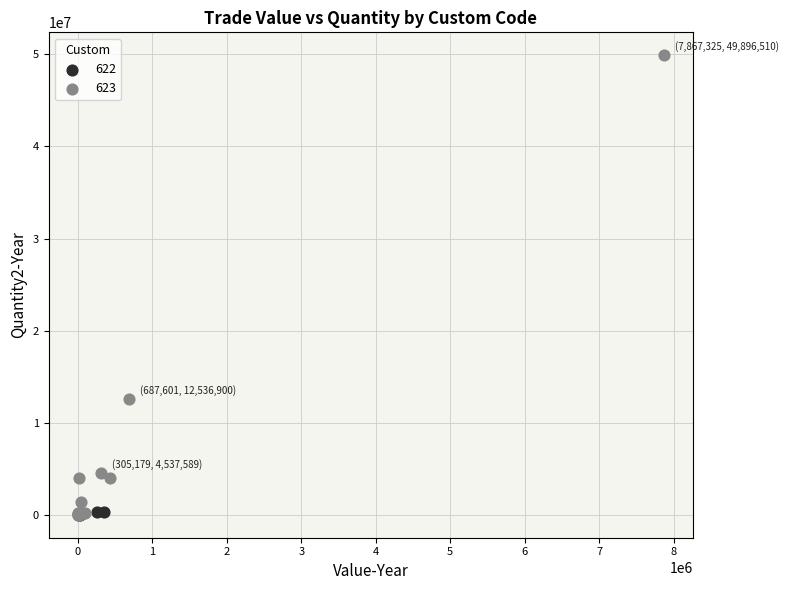

Which series has the largest Y range (max minus min)?

623